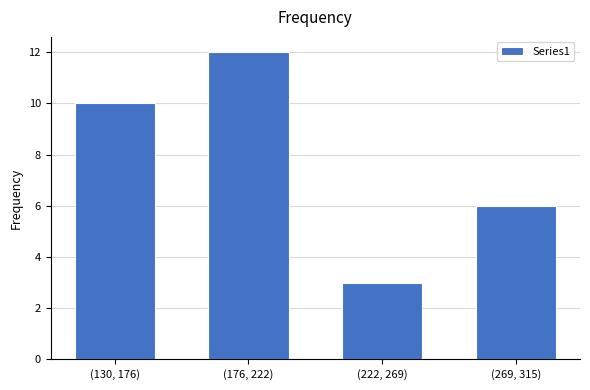

Reading left to right, list all the values displayed in this chart.

10	12	3	6